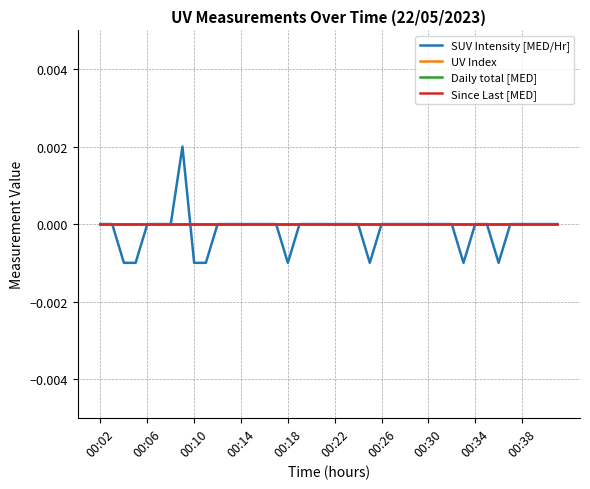

Does the chart display data point markers on the line(s)?

No